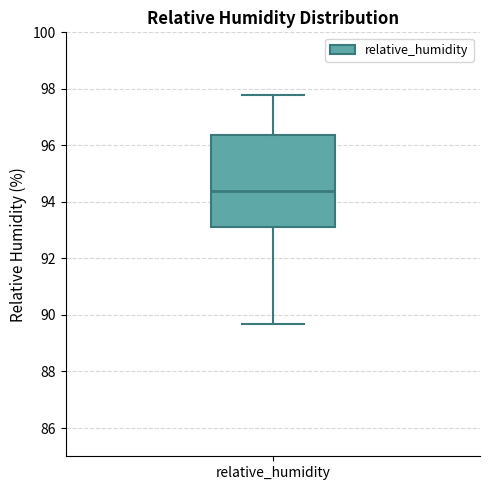

Read this box plot against the y-axis: the position of the median line, the range covered by the box, and the ends of both whiskers. The values are not printed on the chart, so give them approximately, as read against the axis.

median 94.4, box 93.2 to 96.4, whiskers 89.6 to 97.8